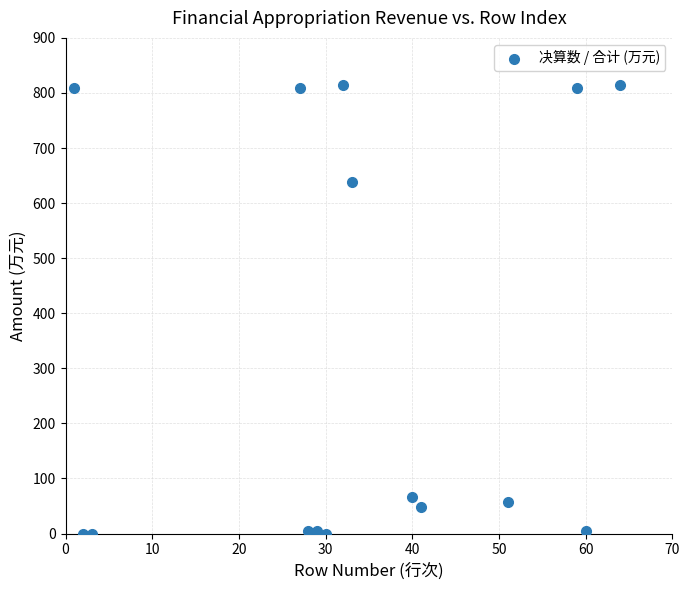

What is the range of X values (max minus min)?

63.0